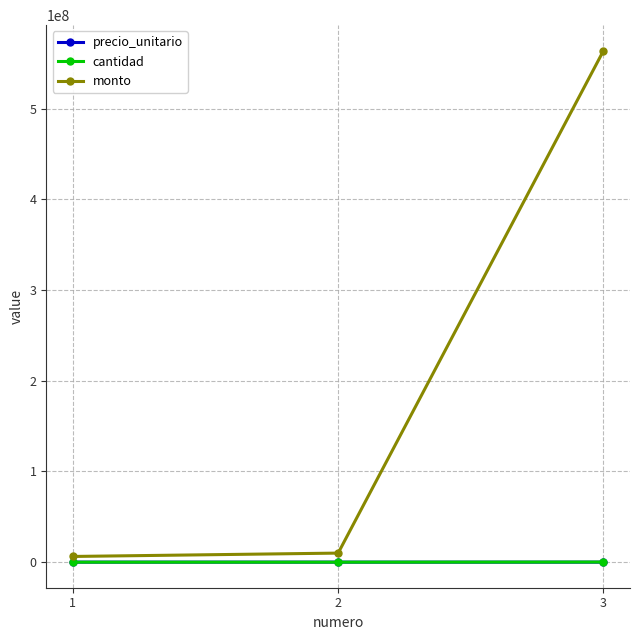

Which series has the widest spread of values?

monto